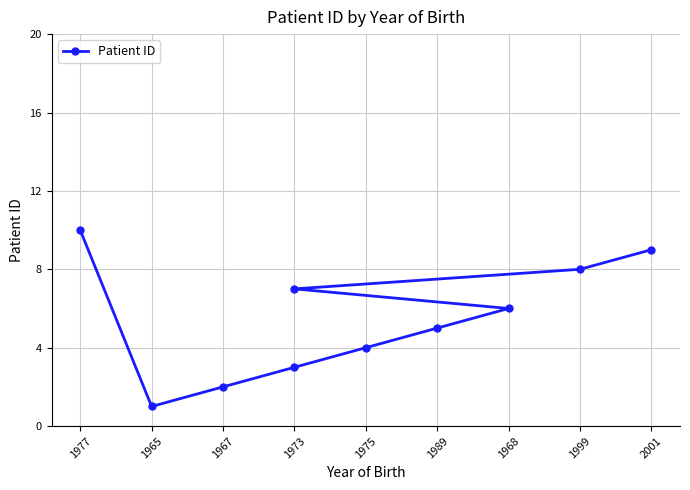

Reading left to right, what are all the values shown in this chart?

10	1	2	3	4	5	6	7	8	9